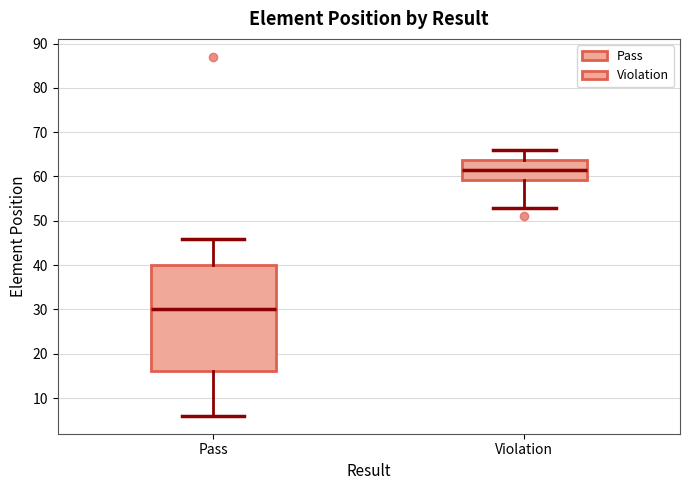

Comparing the boxes themselves (not the whiskers), which one is the tallest?

Pass